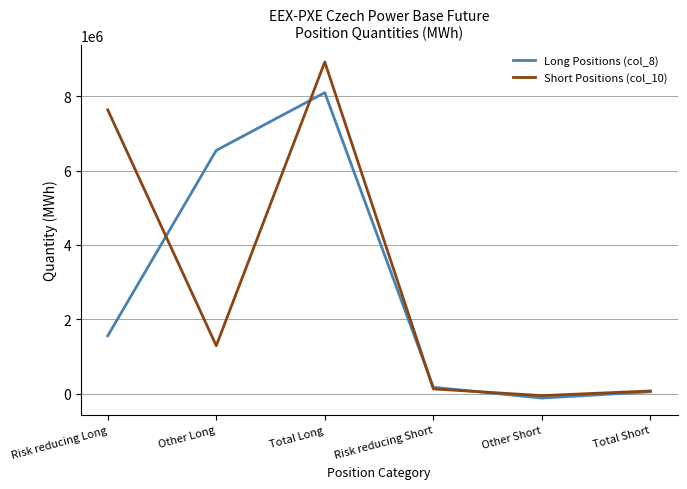

Is it true that Long Positions (col_8) equals 8101772 at Total Long?

True